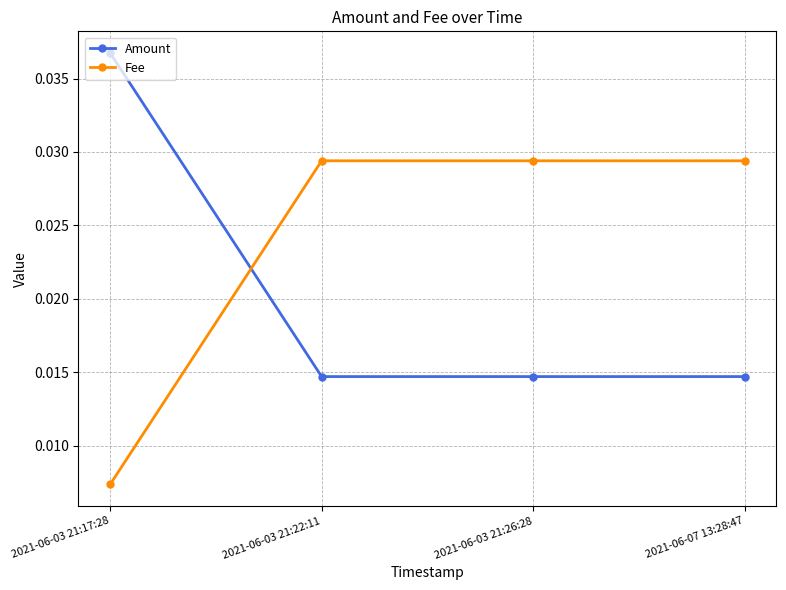

True or false: Fee has more than 2 points higher than both neighbors.

False